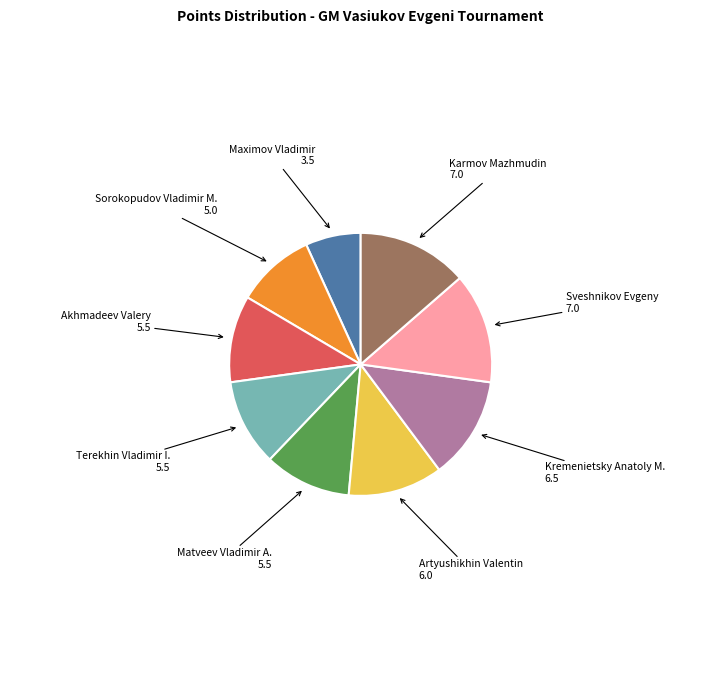

Is the sum of Karmov Mazhmudin and Akhmadeev Valery greater than half?

No